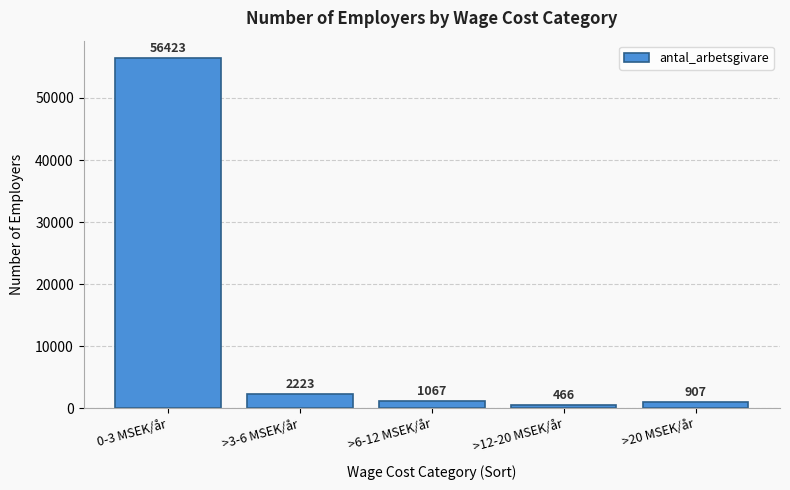

Reading left to right, transcribe all the data shown in this chart.

0-3 MSEK/år=56423	>3-6 MSEK/år=2223	>6-12 MSEK/år=1067	>12-20 MSEK/år=466	>20 MSEK/år=907